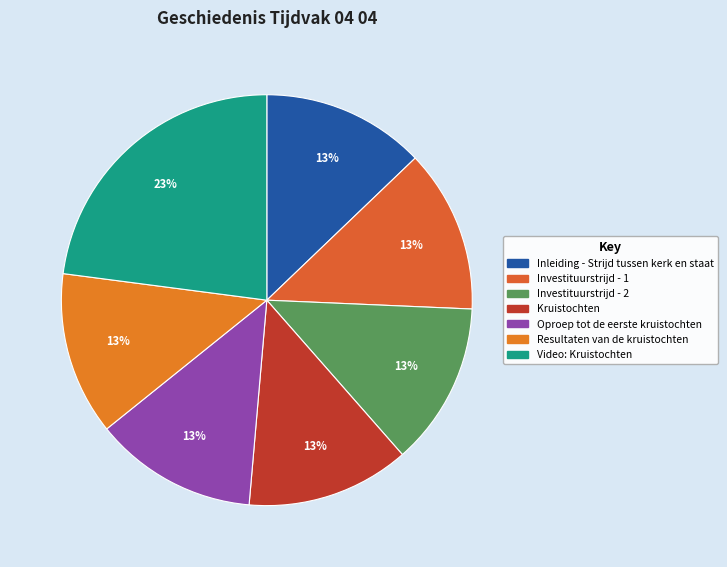

To the nearest percent, what is the average slice percentage?

14%